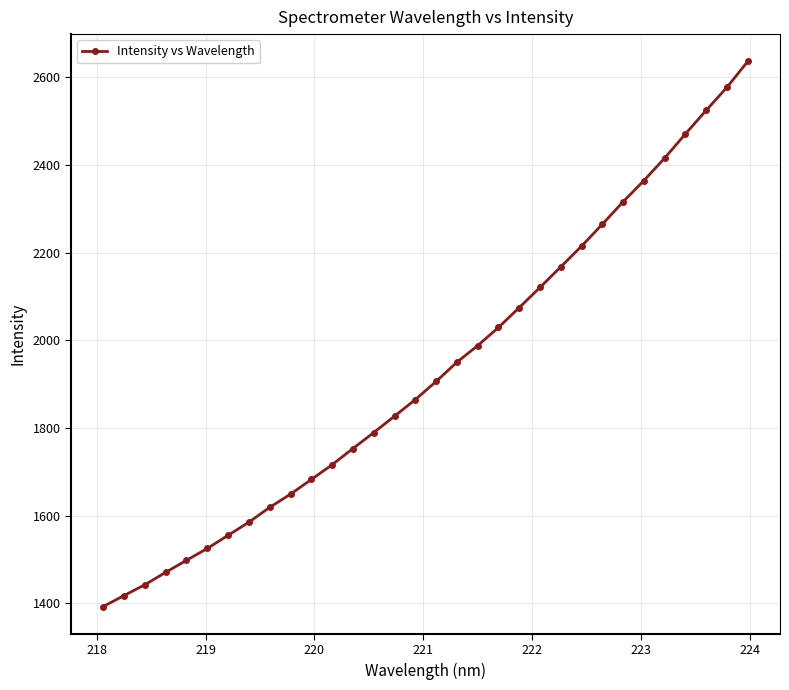

What is the value of the 14th point from the left?

1789.3